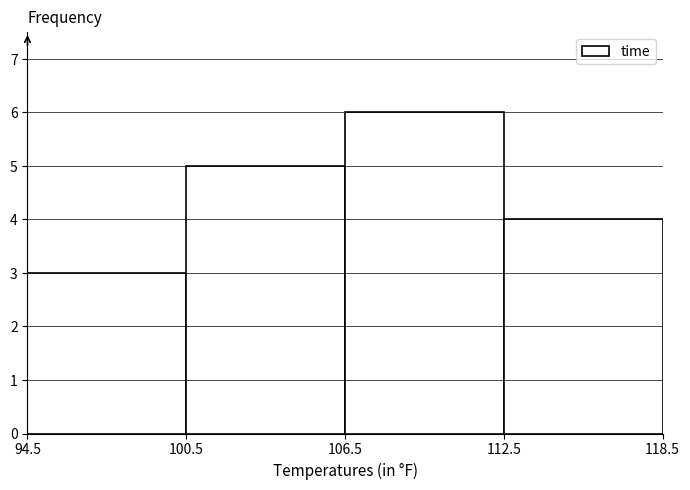

How tall is the bar that spans 106.5 to 112.5 on the x-axis? The values are not printed on the chart, so give them approximately, as read against the axis.

6